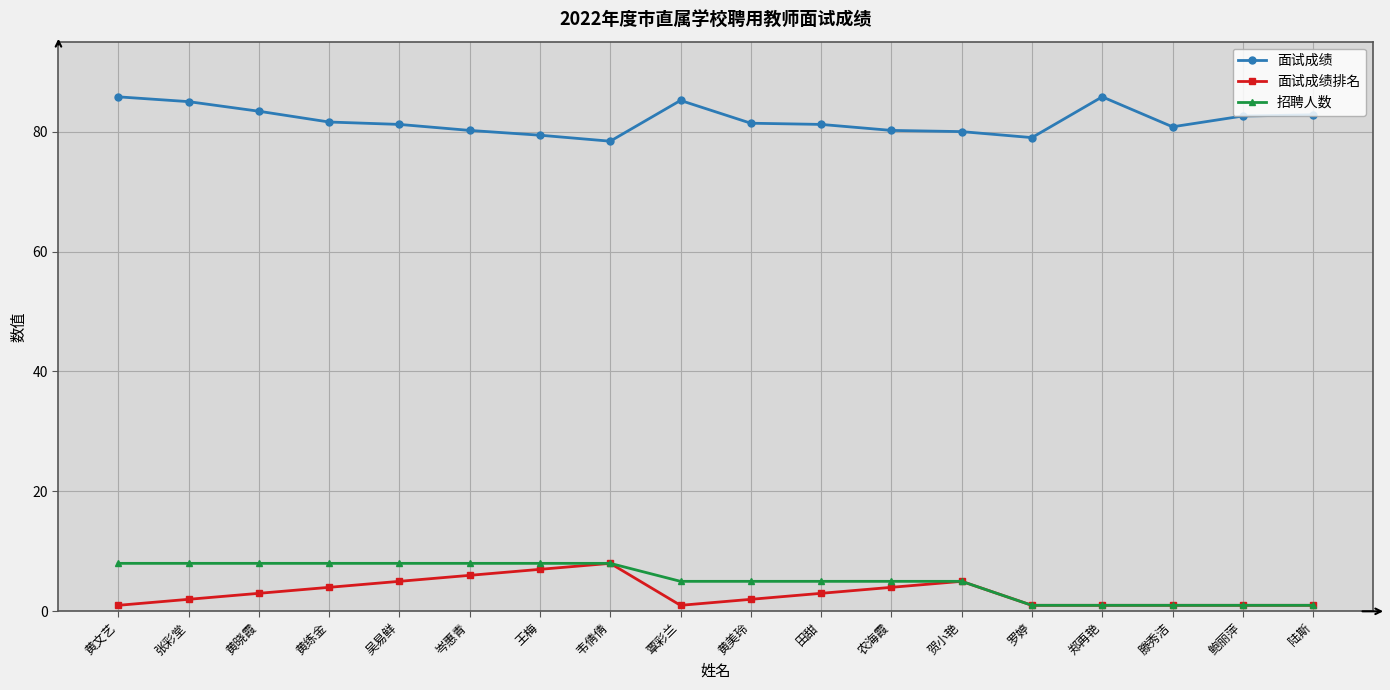

True or false: 面试成绩 has a value of 79.4 at 王梅.

True